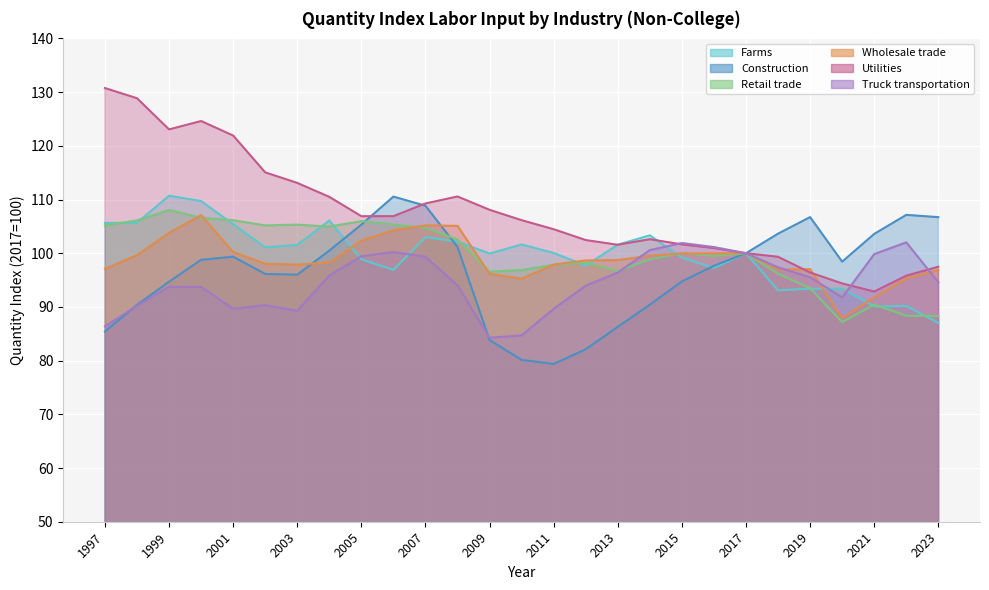

Reading right to left, extract all data points from this chart.

Farms: 87.0	90.2	90.1	93.4	93.4	93.1	100.0	97.3	99.2	103.3	101.6	97.7	100.0	101.6	99.9	102.2	103.0	96.9	98.8	106.1	101.5	101.1	105.4	109.7	110.7	105.7	105.6
Construction: 106.7	107.1	103.6	98.4	106.7	103.6	100.0	97.7	94.8	90.4	86.3	82.1	79.4	80.1	83.8	101.2	108.8	110.5	105.3	100.5	96.0	96.1	99.4	98.8	94.7	90.4	85.4
Retail trade: 88.3	88.4	90.4	87.2	93.5	96.2	100.0	99.5	100.0	98.8	96.7	98.2	97.8	96.9	96.6	102.6	104.7	105.3	106.0	105.0	105.3	105.2	106.1	106.6	108.0	106.1	105.2
Wholesale trade: 96.9	95.3	91.8	87.9	97.0	97.0	100.0	100.0	99.9	99.5	98.7	98.7	97.9	95.2	96.2	105.1	105.2	104.3	102.4	98.3	97.9	98.1	100.2	107.1	103.8	99.6	97.1
Utilities: 97.5	95.8	92.9	94.4	96.4	99.3	100.0	100.9	101.6	102.6	101.6	102.4	104.5	106.2	108.1	110.6	109.3	106.9	106.9	110.5	113.1	115.0	121.9	124.6	123.1	128.9	130.8
Truck transportation: 94.6	102.0	99.8	91.8	95.5	97.4	100.0	101.2	101.9	100.6	96.4	94.0	89.7	84.7	84.3	94.0	99.3	100.2	99.4	95.9	89.3	90.3	89.7	93.7	93.8	90.2	86.4